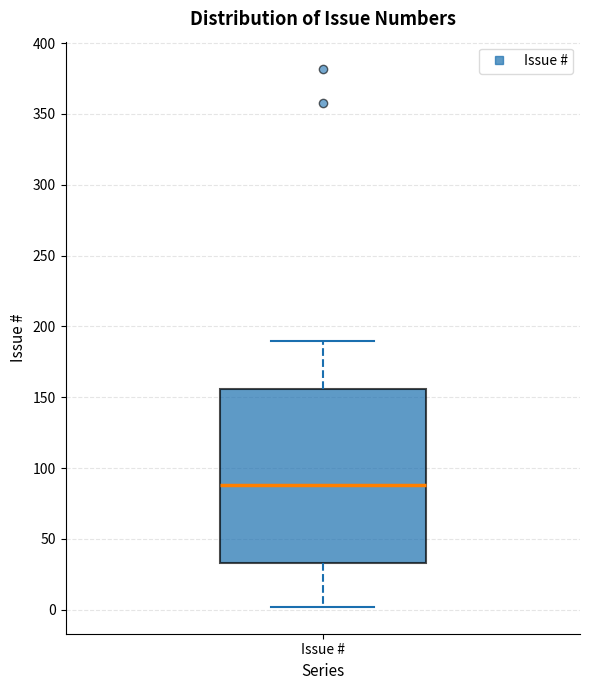

Read this box plot against the y-axis: the position of the median line, the range covered by the box, and the ends of both whiskers. The values are not printed on the chart, so give them approximately, as read against the axis.

median 90, box 35 to 155, whiskers 0 to 190